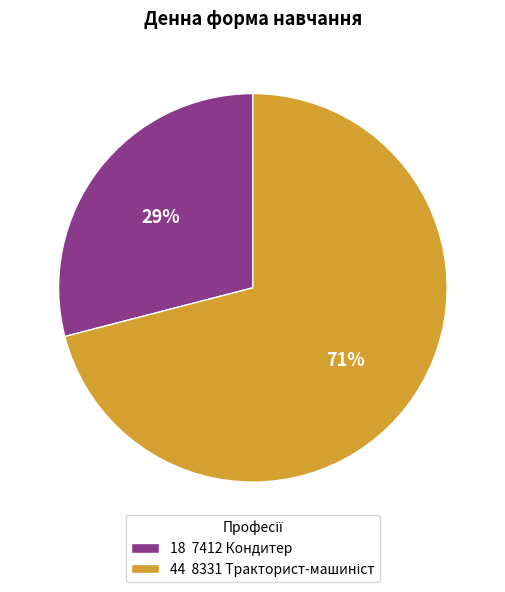

Is there a majority slice in this chart?

Yes